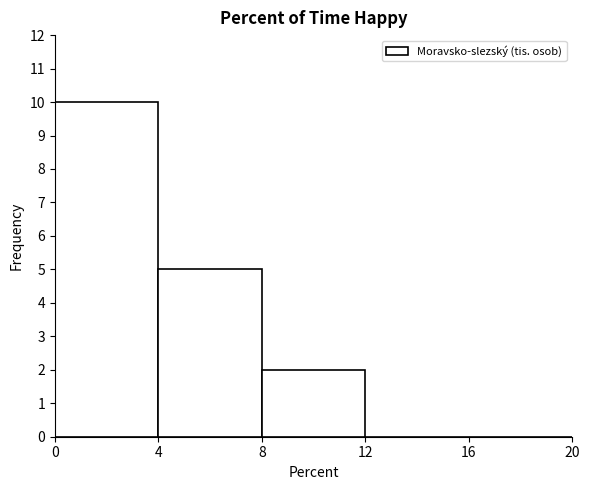

Reading left to right, list every bar in this chart as the range it spans on the x-axis followed by its height. The values are not printed on the chart, so give them approximately, as read against the axis.

0 to 4: 10
4 to 8: 5
8 to 12: 2
12 to 16: 0
16 to 20: 0